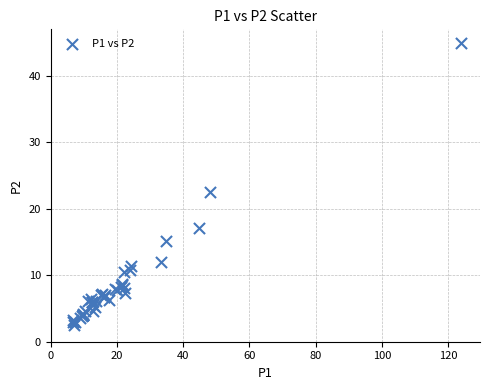

What Y value in the scatter plot is closest to 23?

22.5